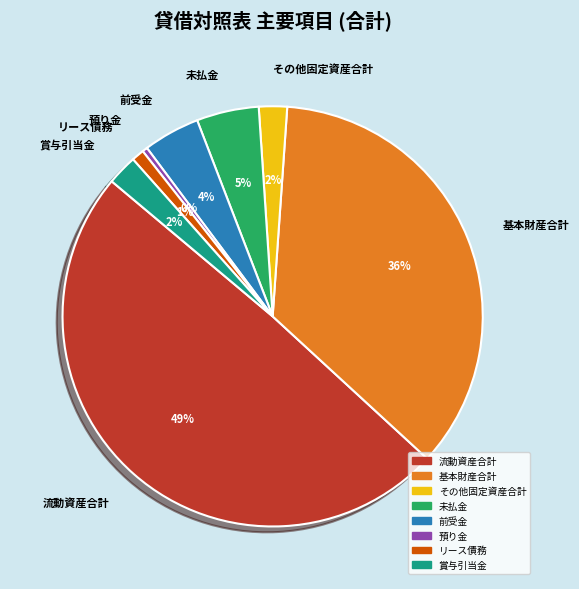

To the nearest percent, what is the combined percentage of リース債務 and 基本財産合計?

37%